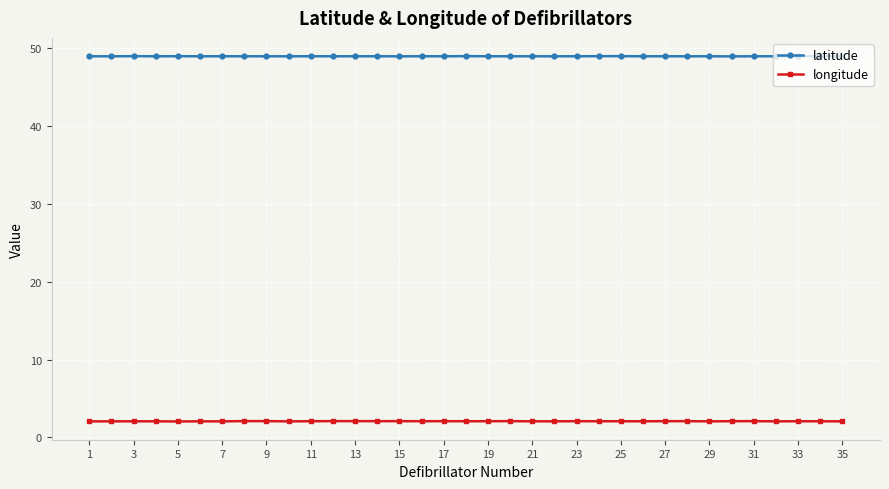

Which series has the widest spread of values?

longitude